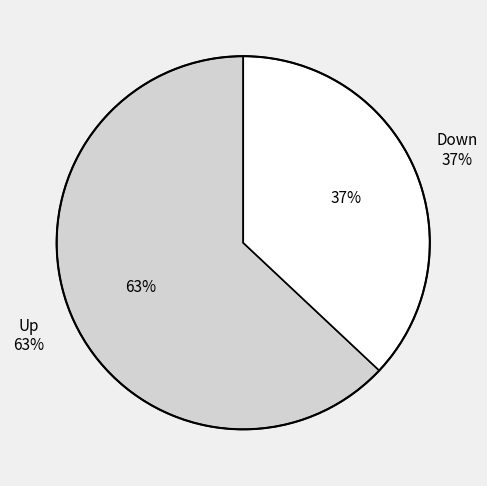

Rank the categories by value from lowest to highest.

down, up